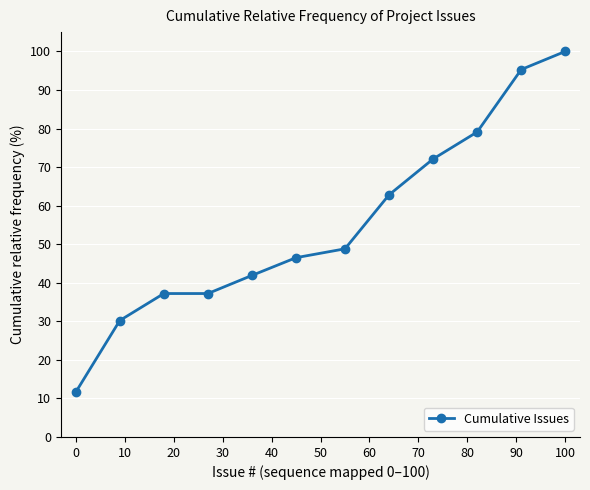

What is the sum of all values?

662.7